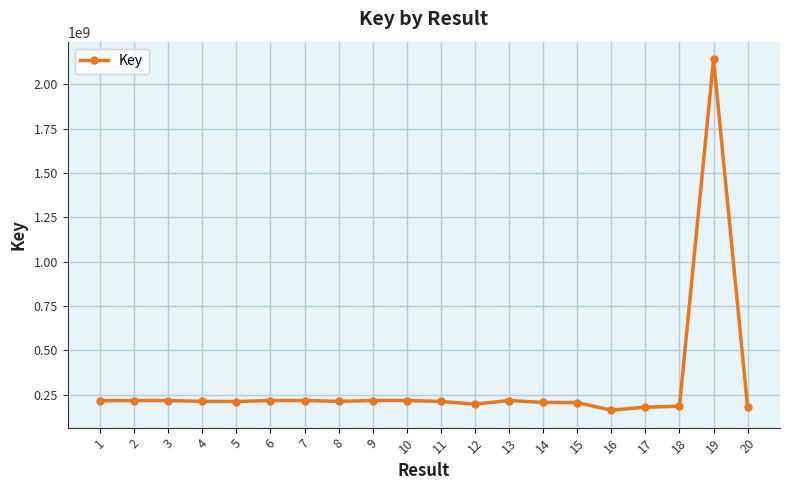

True or false: the data shows 216354481 at 13.

True